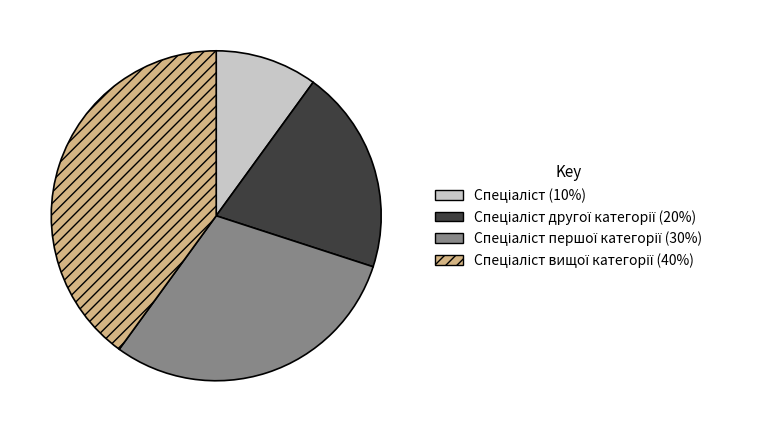

Is there any slice that represents more than half of the pie?

No